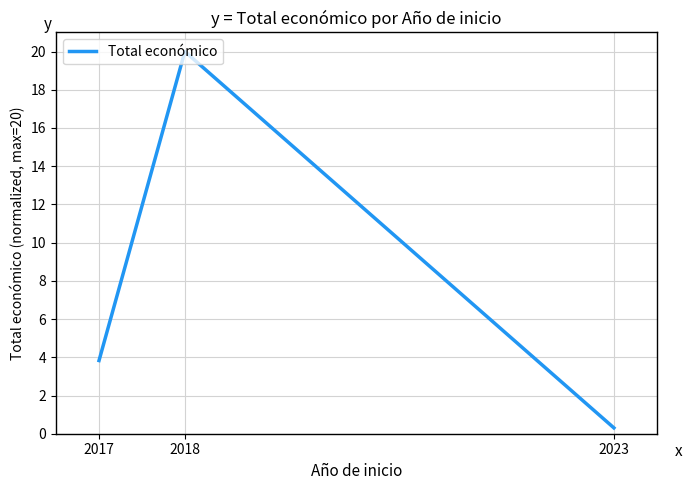

At which label does the data first exceed 3?

2017